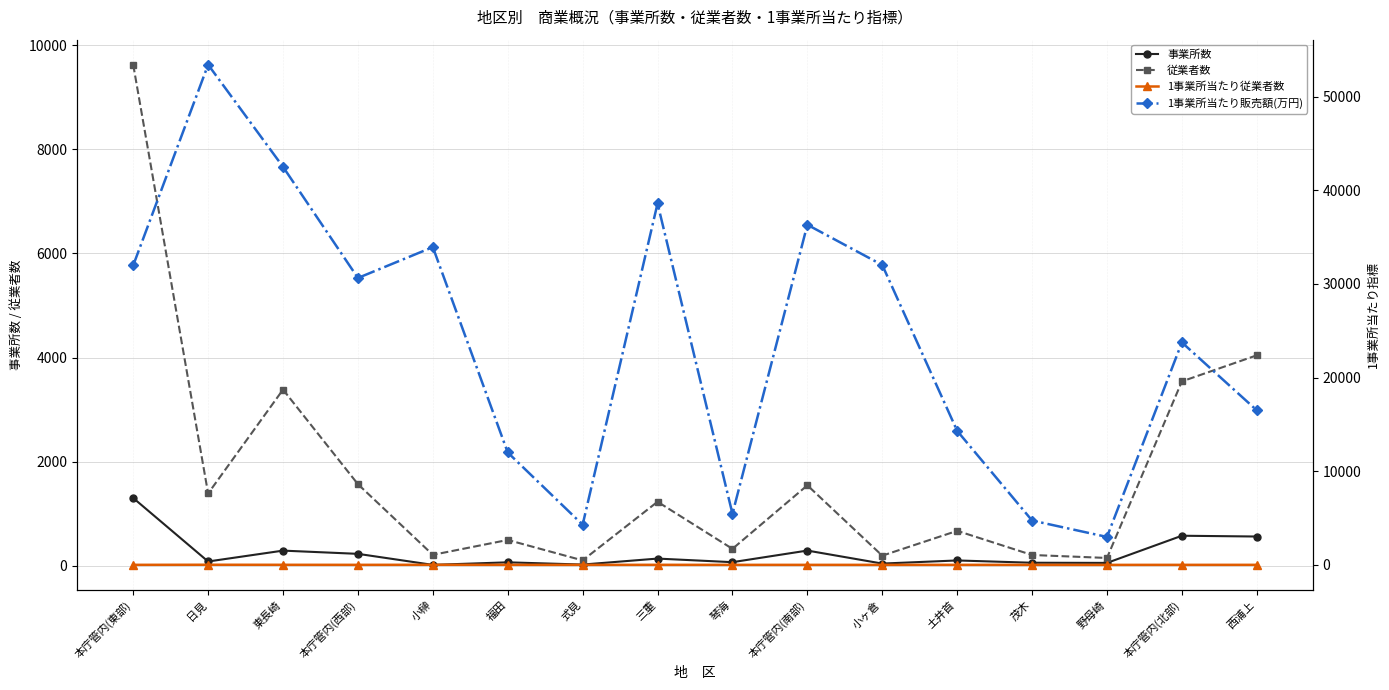

What is the sum of the 1事業所当たり販売額(万円) values at 野母崎 and 東長崎?

45495.6